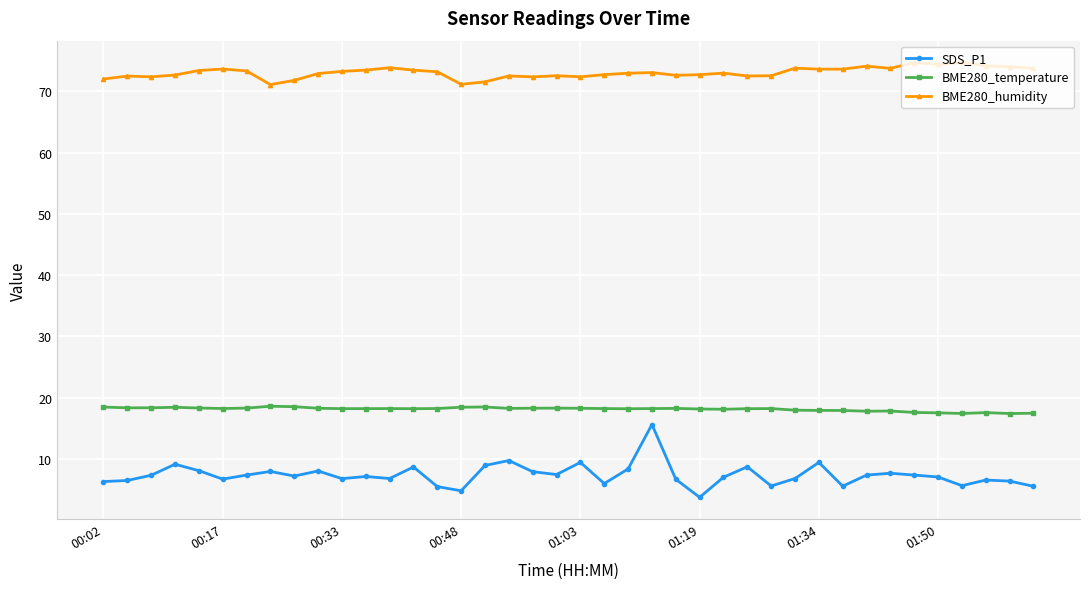

How many categories are shown in the chart?

40